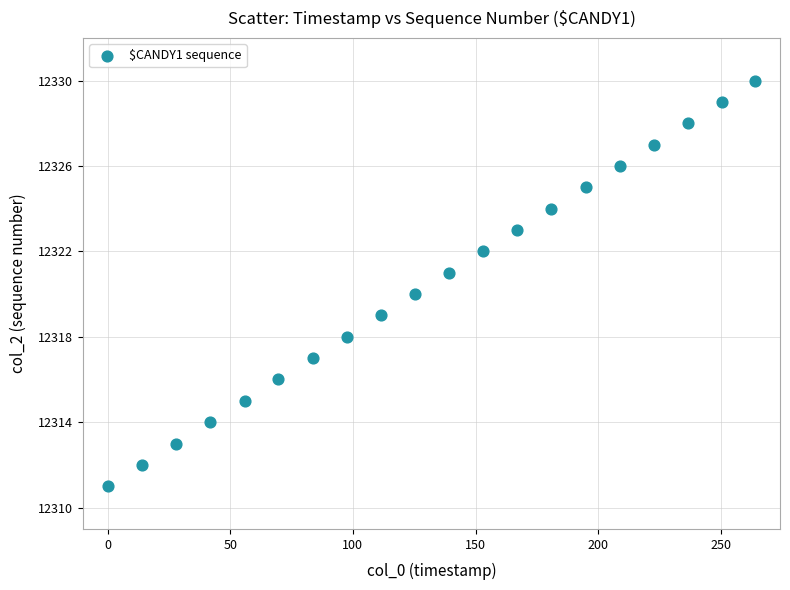

What is the range of Y values (max minus min)?

19